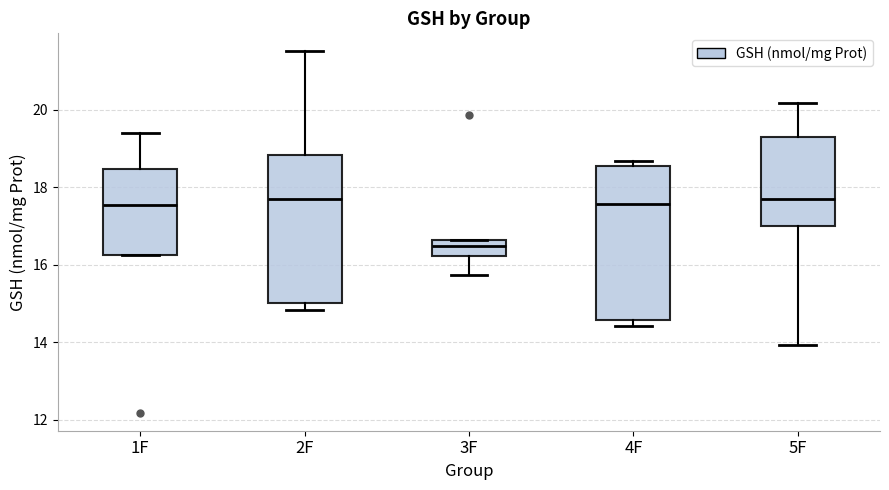

Reading left to right, transcribe this box plot: for each box, give where its median line is, the range the box spans, and where its two whiskers end, as read against the y-axis. The values are not printed on the chart, so give them approximately, as read against the axis.

1F: median 17.6, box 16.2 to 18.4, whiskers 16.2 to 19.4
2F: median 17.6, box 15.0 to 18.8, whiskers 14.8 to 21.4
3F: median 16.4, box 16.2 to 16.6, whiskers 15.8 to 16.6
4F: median 17.6, box 14.6 to 18.6, whiskers 14.4 to 18.6 (just above the box's upper edge)
5F: median 17.6, box 17.0 to 19.2, whiskers 14.0 to 20.2